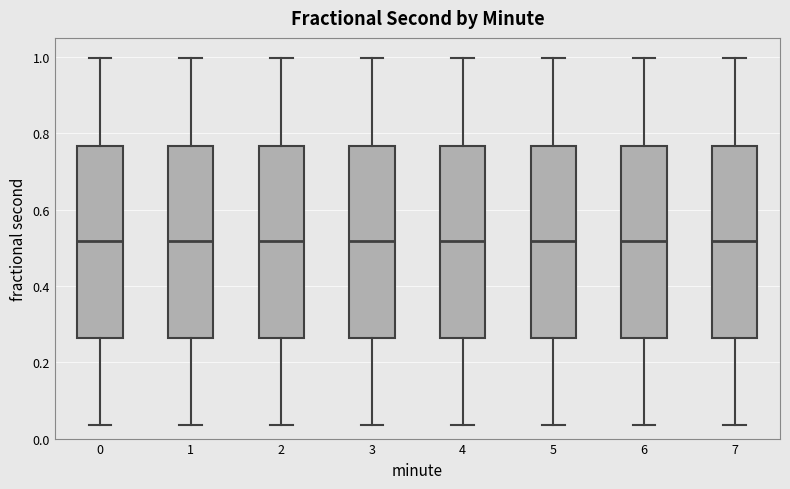

Where is the upper edge of the box at x = 7 on the y-axis? The values are not printed on the chart, so give them approximately, as read against the axis.

0.76